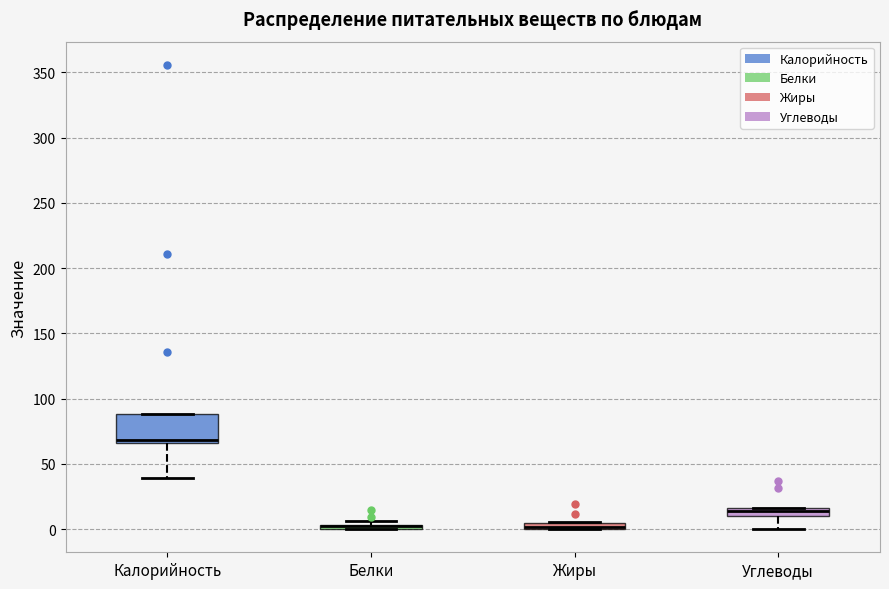

Where is the lower edge of the box for Белки on the y-axis? The values are not printed on the chart, so give them approximately, as read against the axis.

0